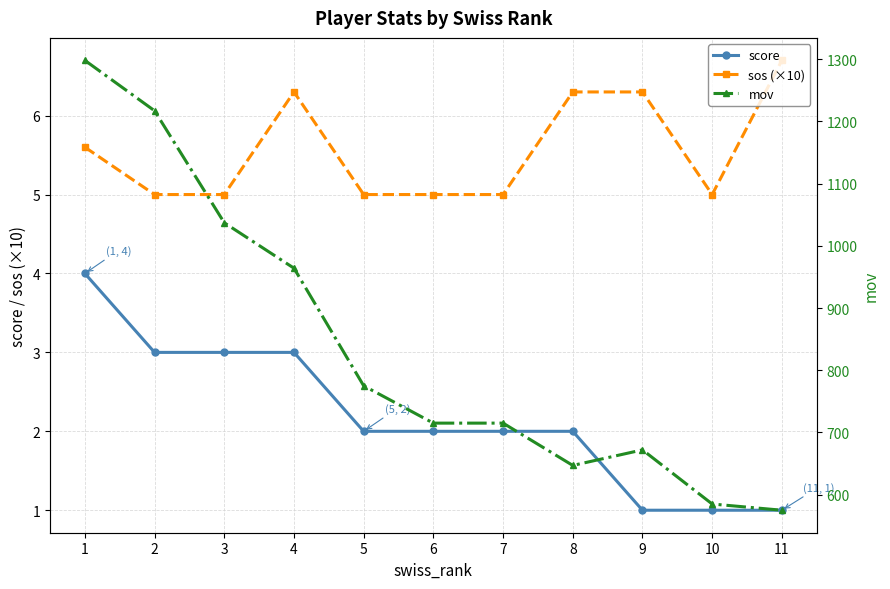

What is the difference between the sos (×10) values at 1 and 4?

0.7